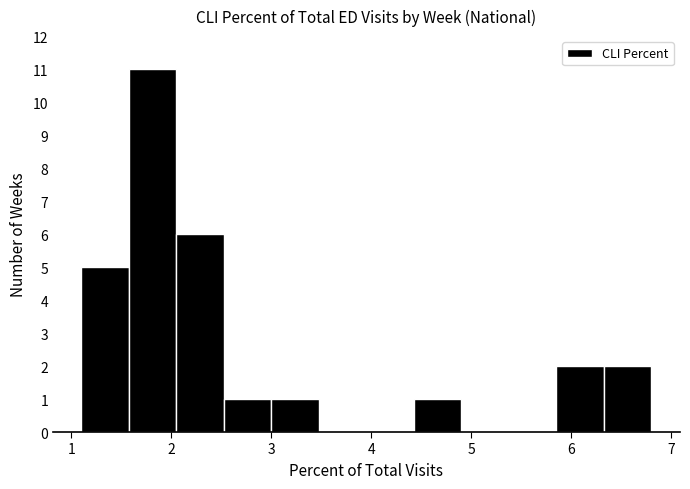

What is the height of the bar covering 2.5 to 3.0 on the x-axis? Neither the bar edges nor the heights are printed on the chart, so give them approximately, as read against the axes.

1